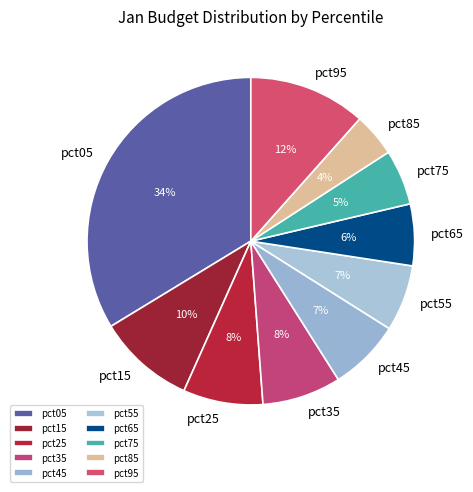

The pct45 slice represents 7% of the pie. True or false?

True